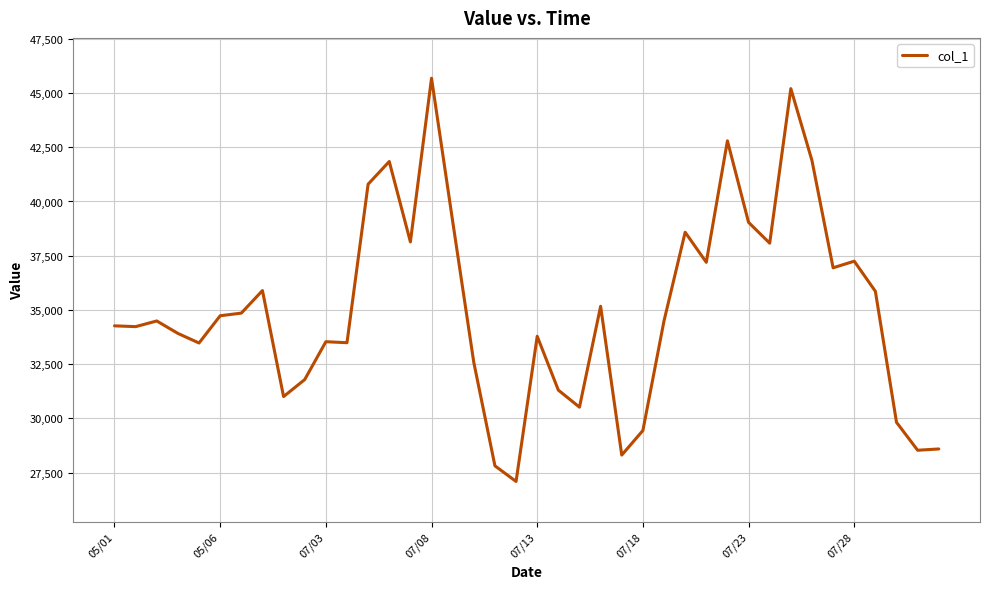

What is the minimum value shown in the chart?

27090